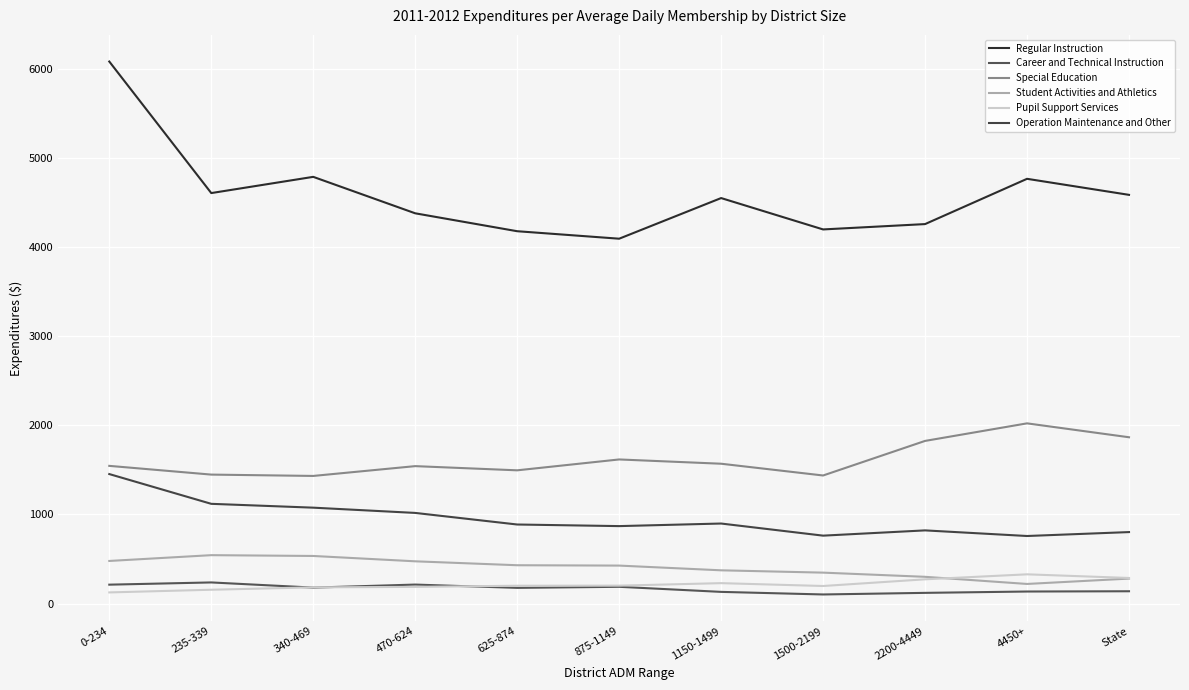

Where is the first local maximum for Special Education?

470-624